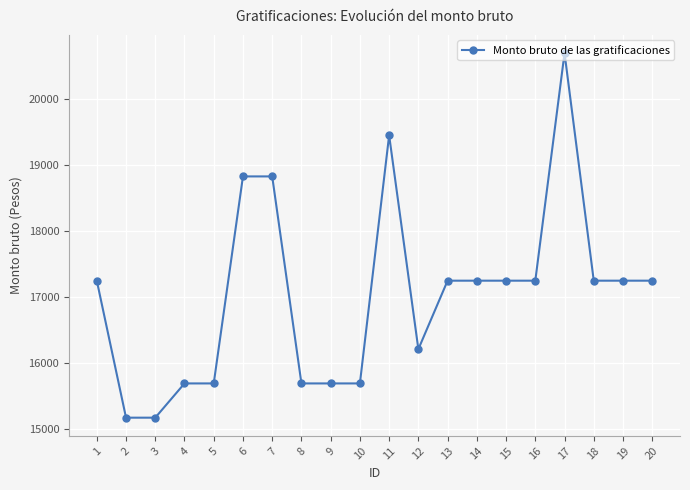

Where does the data first go above 17247?

1